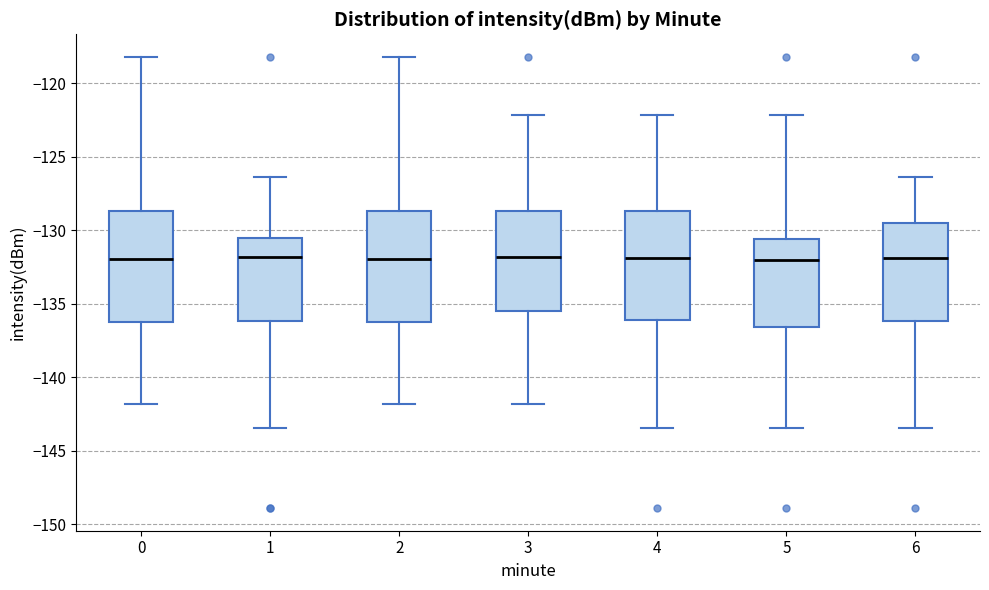

Where does the lower whisker of the box at x = 2 end on the y-axis? The values are not printed on the chart, so give them approximately, as read against the axis.

-142.0